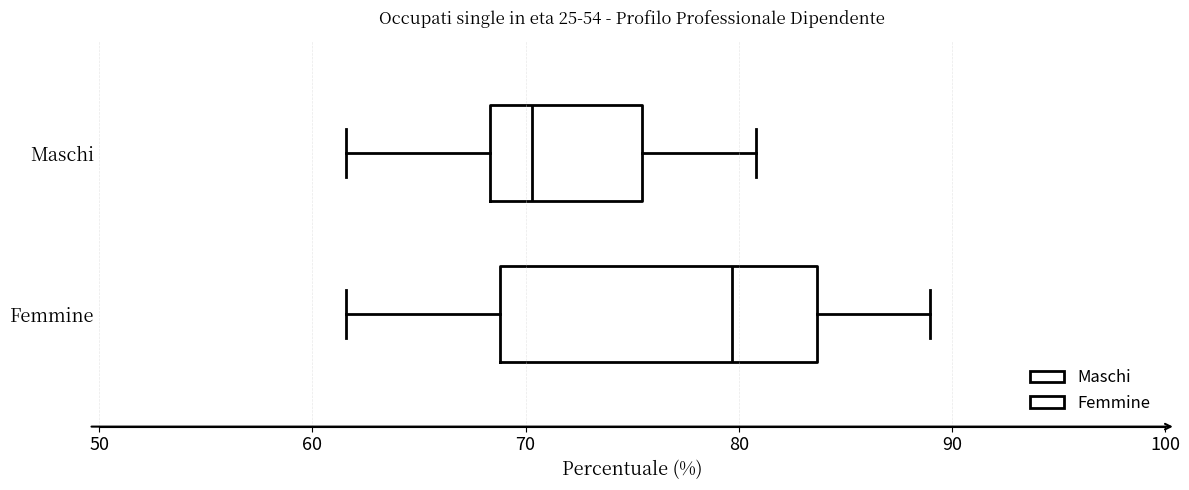

Reading bottom to top, read every box against the x-axis: the position of its median line, the range the box covers, and the ends of its whiskers. The values are not printed on the chart, so give them approximately, as read against the axis.

Femmine: median 80, box 69 to 84, whiskers 62 to 89
Maschi: median 70, box 68 to 75, whiskers 62 to 81